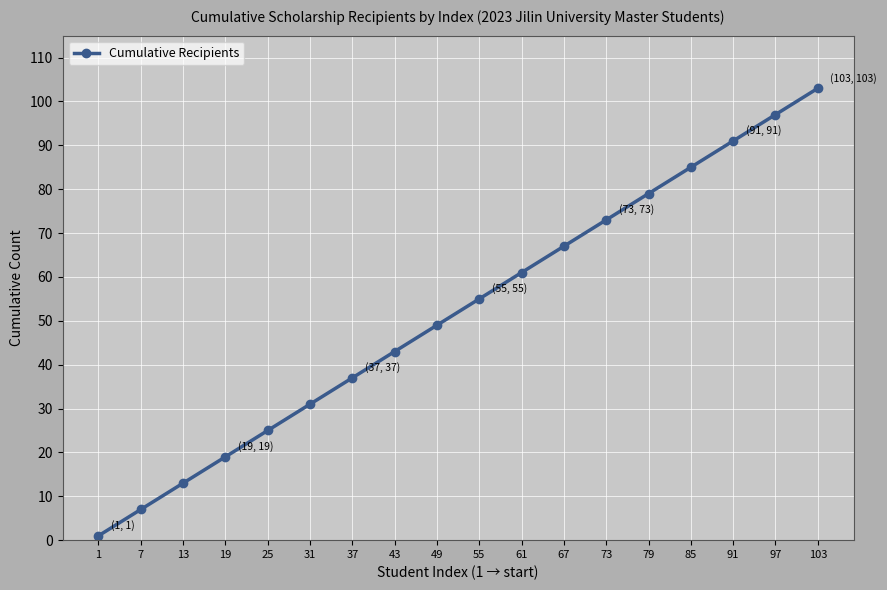

What is the ratio of the value at 73 to the value at 67?

1.1